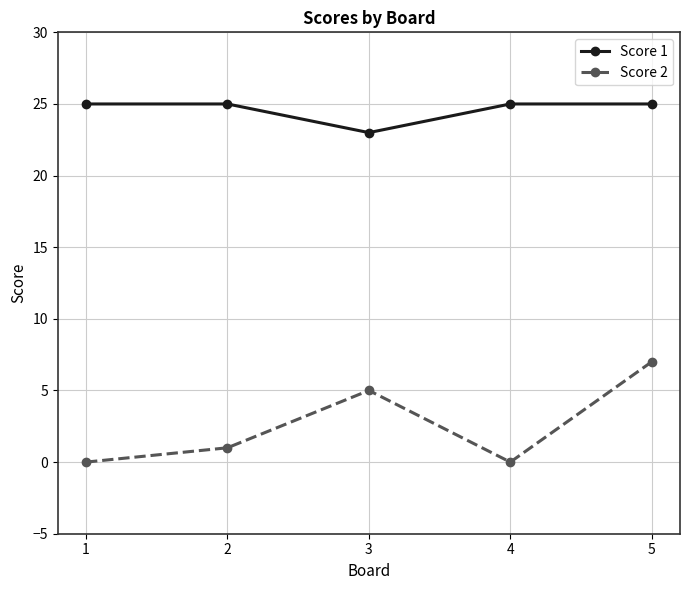

What is the difference between the highest and lowest values at 1?

25